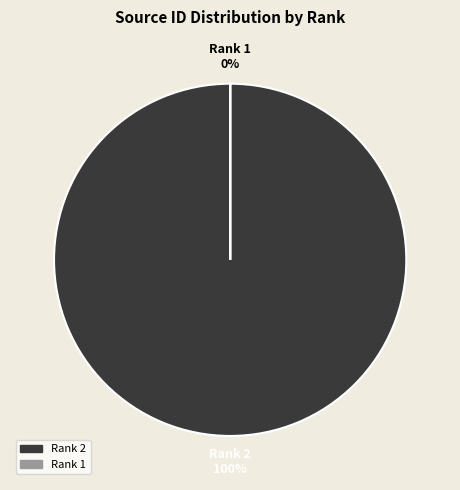

The 2 slice represents 89% of the pie. True or false?

False